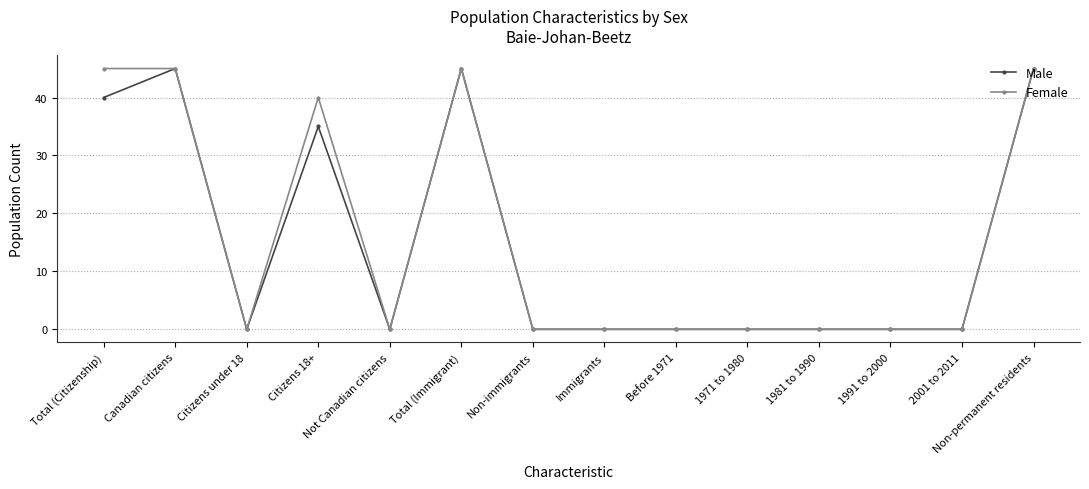

How many distinct data groups are displayed?

2